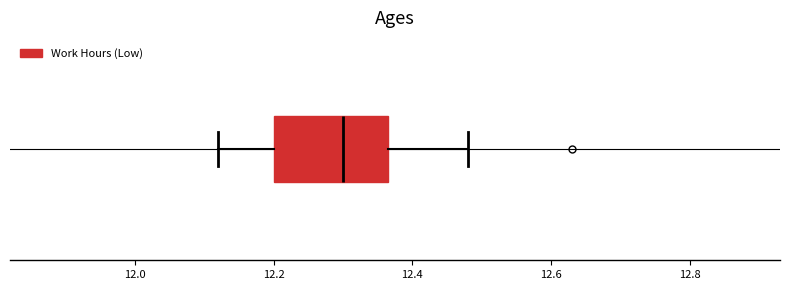

Where does the left whisker of the box end on the x-axis? The values are not printed on the chart, so give them approximately, as read against the axis.

12.12